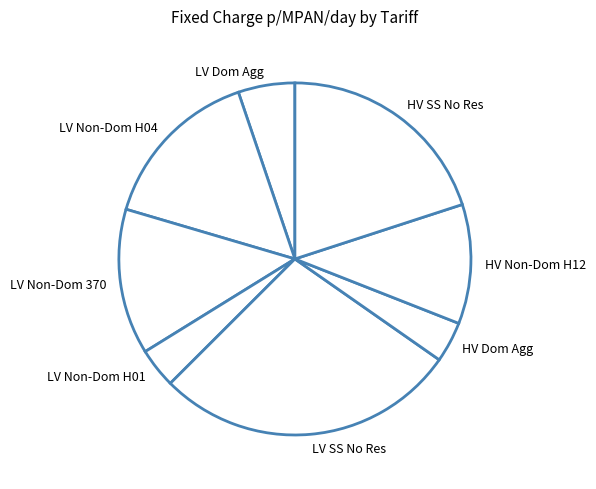

Do HV Dom Agg and LV Dom Agg together represent more than half of the pie?

No